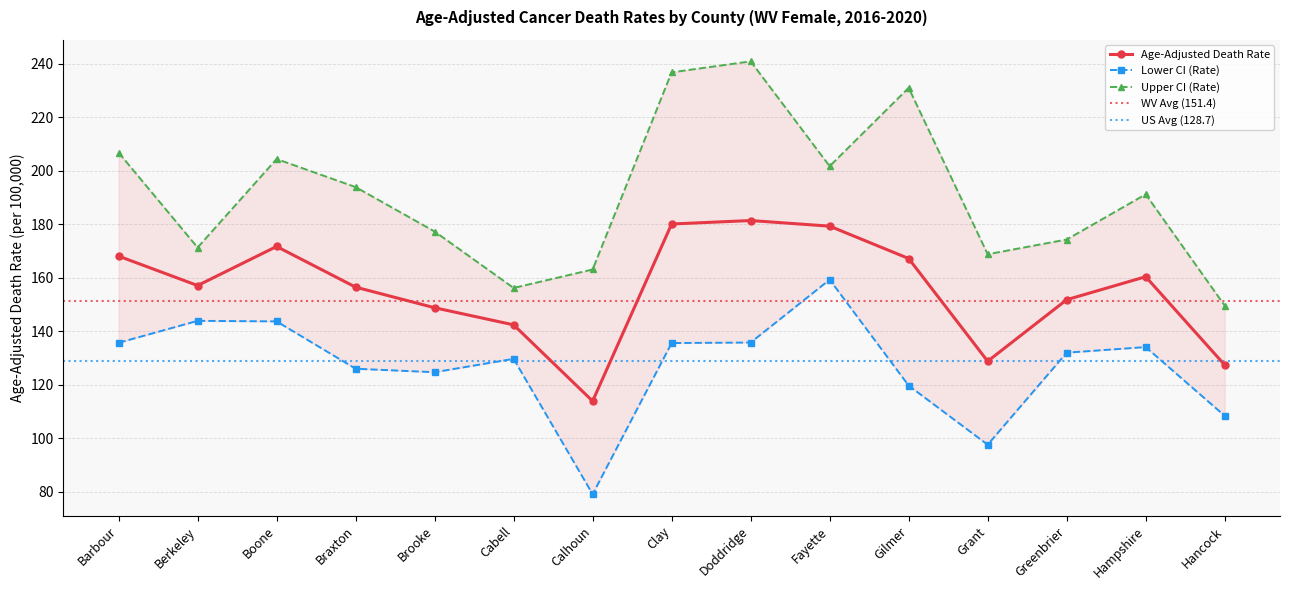

Reading left to right, transcribe all the data shown in this chart.

Age-Adjusted Death Rate: 168.0	157.0	171.6	156.4	148.7	142.3	113.8	180.0	181.3	179.2	167.1	128.7	151.7	160.3	127.3
Lower CI (Rate): 135.6	143.8	143.6	125.9	124.6	129.6	79.0	135.5	135.7	159.2	119.6	97.5	131.9	134.0	108.3
Upper CI (Rate): 206.7	171.2	204.3	193.8	177.2	156.1	163.0	236.7	240.8	201.6	230.9	168.7	174.2	191.1	149.5